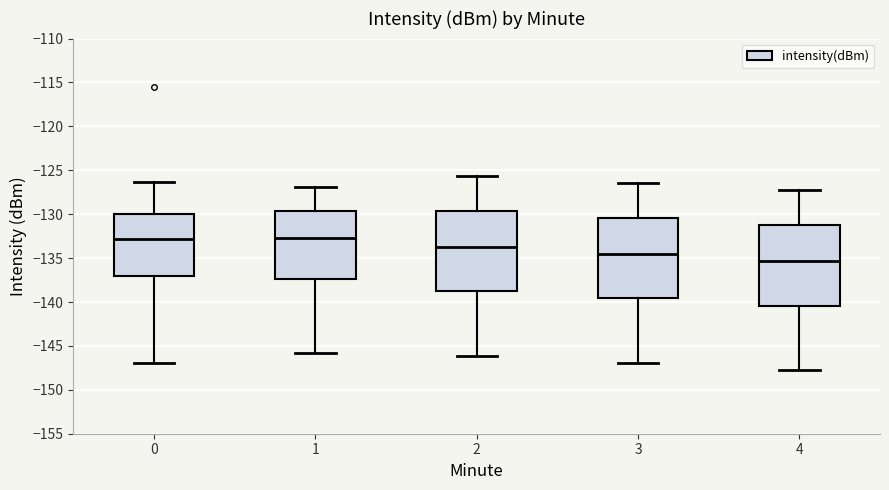

Where does the median line of the box at x = 0 sit on the y-axis? The values are not printed on the chart, so give them approximately, as read against the axis.

-133.0